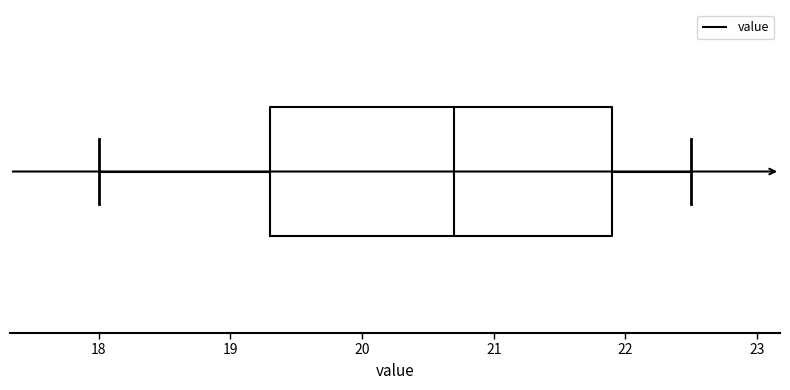

Where does the right whisker of the box end on the x-axis? The values are not printed on the chart, so give them approximately, as read against the axis.

22.5